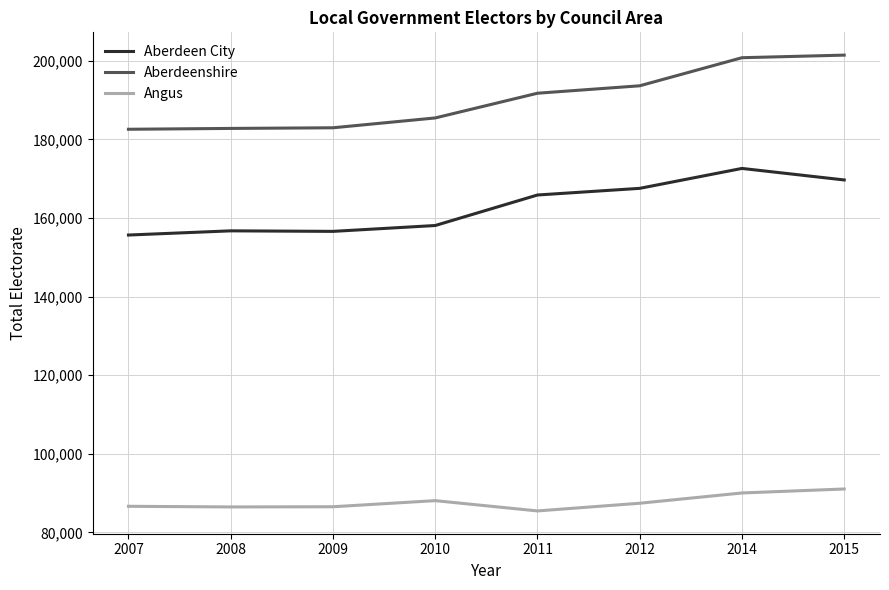

True or false: Aberdeenshire and Aberdeen City cross at least once.

False